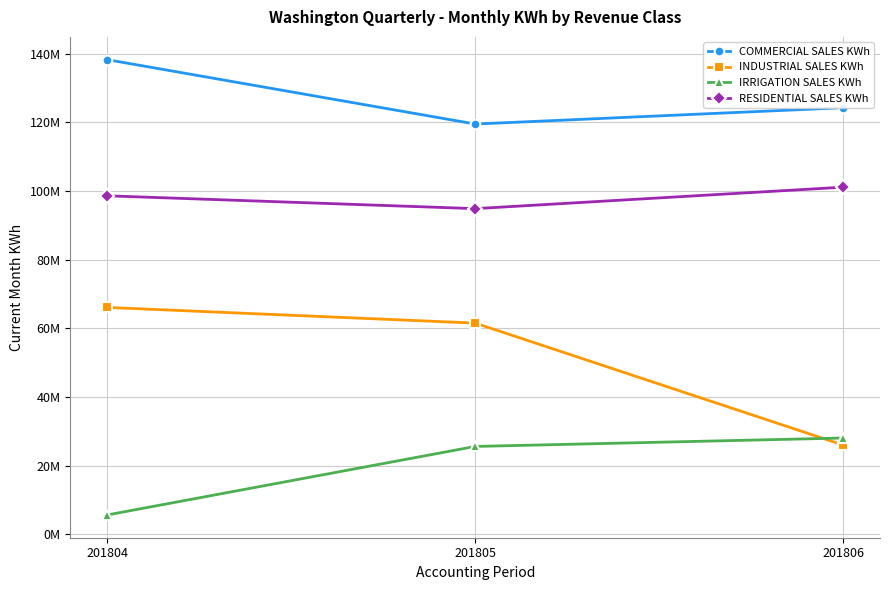

What is the value of the RESIDENTIAL SALES KWh point at the 3rd from the left?

101145623